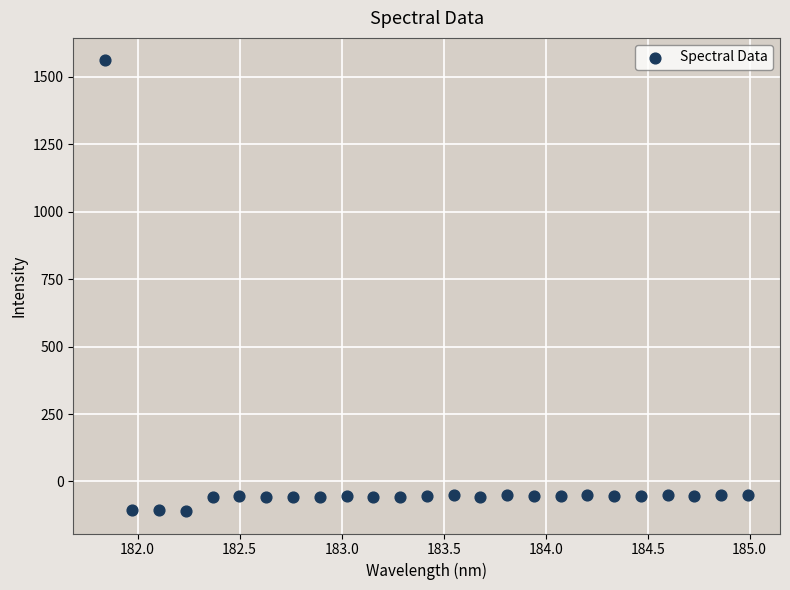

What is the range of Y values (max minus min)?

1670.5